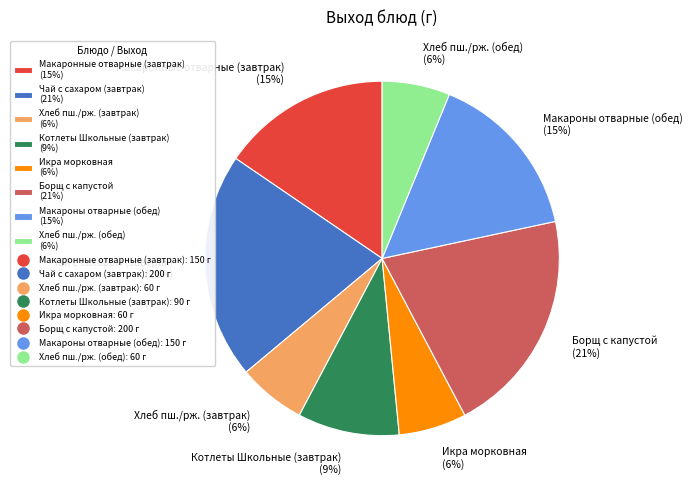

How many slices are in this pie chart?

8